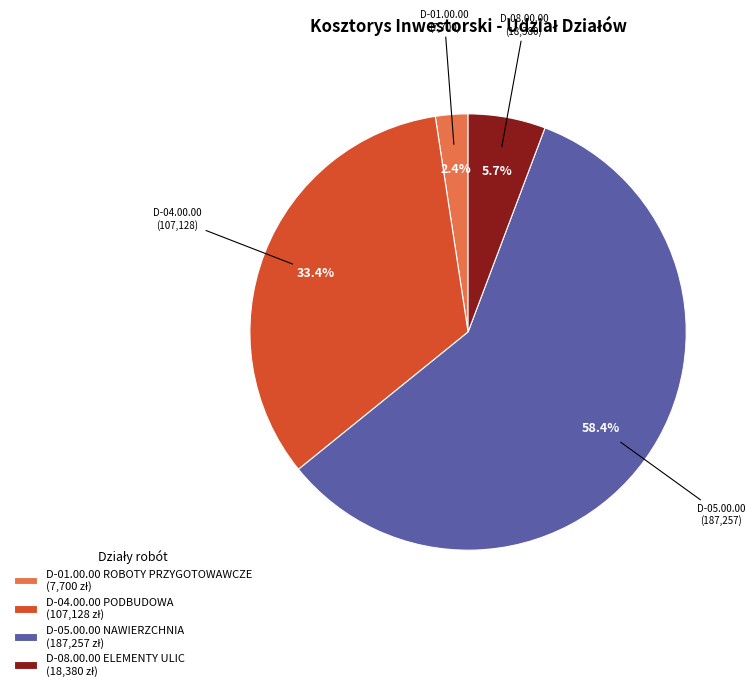

Between D-08.00.00 ELEMENTY ULIC and D-01.00.00 ROBOTY PRZYGOTOWAWCZE, which is larger?

D-08.00.00 ELEMENTY ULIC